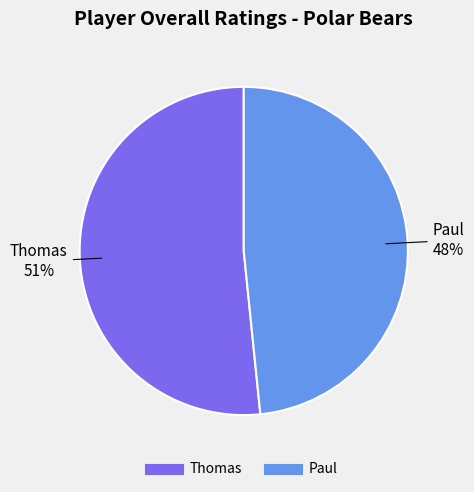

Is there a majority slice in this chart?

Yes